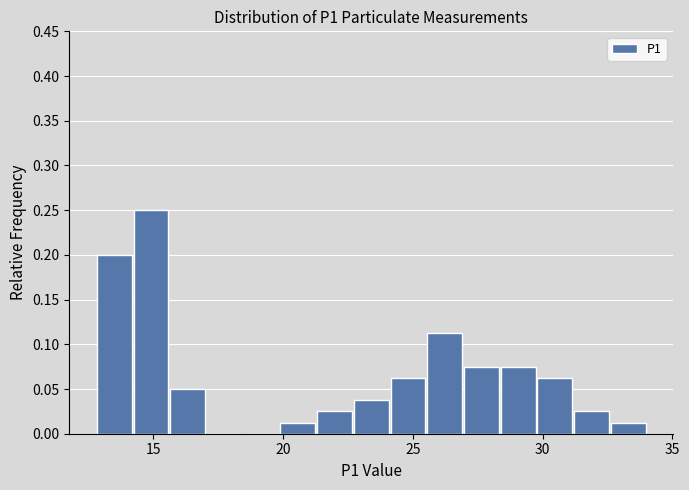

Around what value on the x-axis is the tallest bar? Give the approximate position of its centre, as read against the axis.

15.0